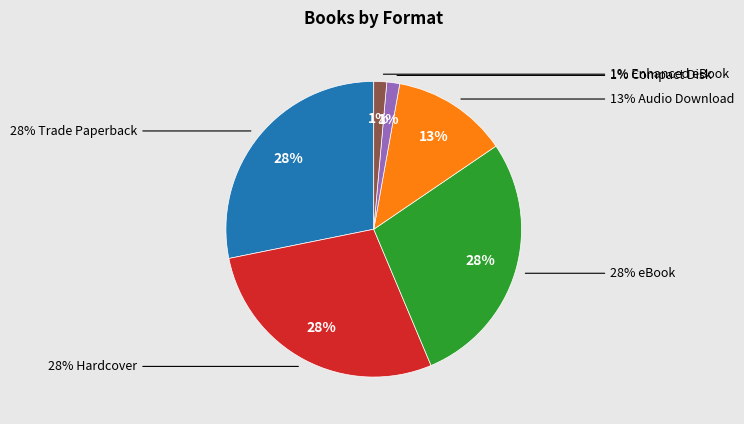

How many slices are in this pie chart?

6